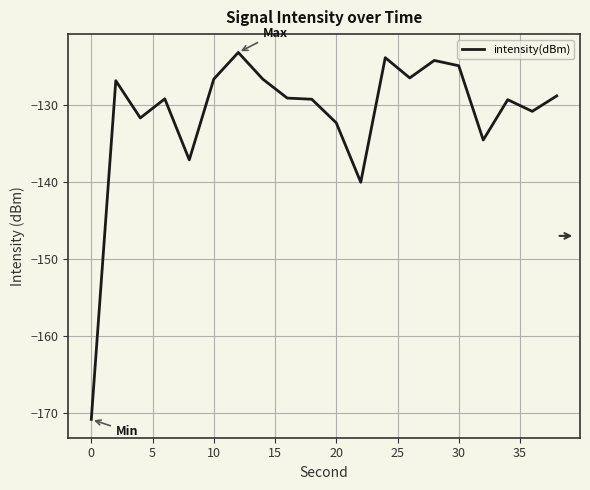

What is the difference between the maximum and minimum values?

47.6